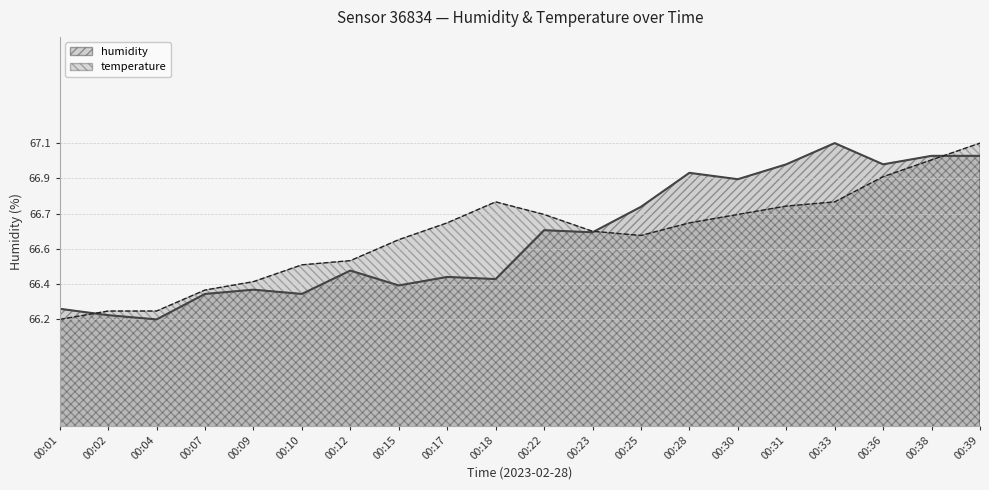

What is the approximate value of humidity at 00:17?

66.5